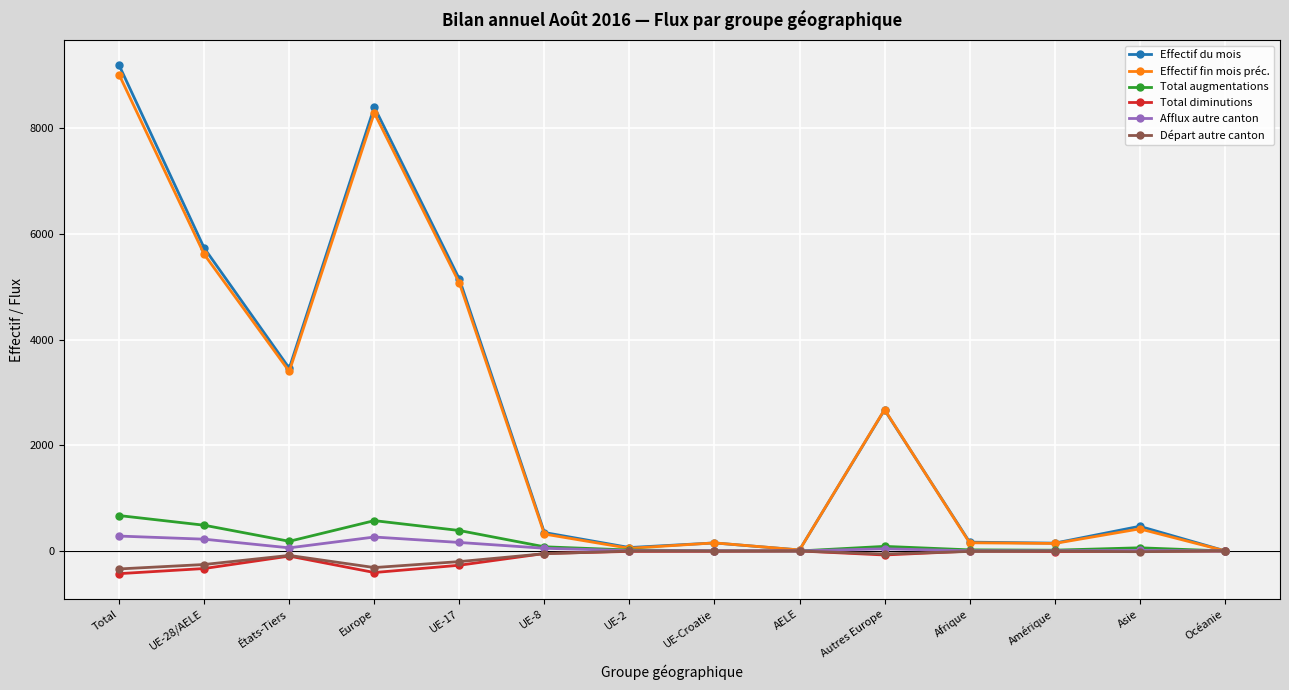

The Effectif du mois series shows 349 at UE-8. True or false?

True